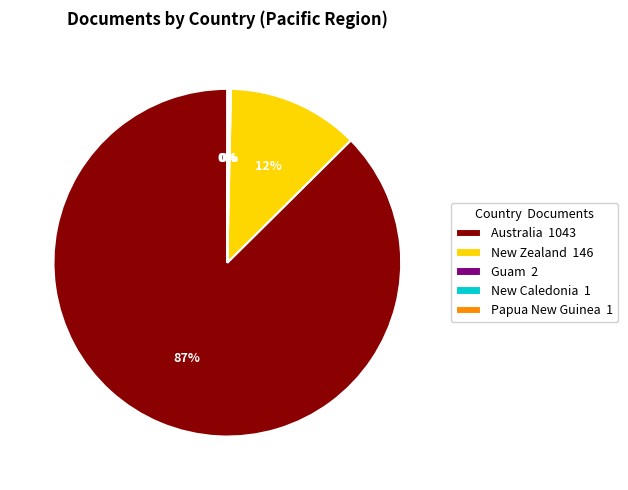

Which category has the biggest portion of the pie?

Australia